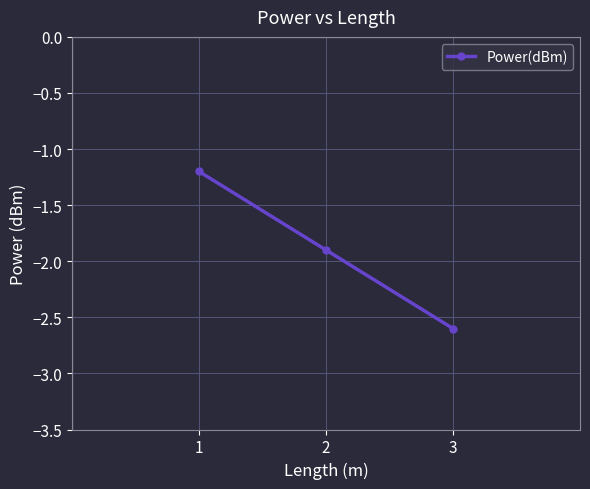

Is it true that the value at 1 is -1.2?

True